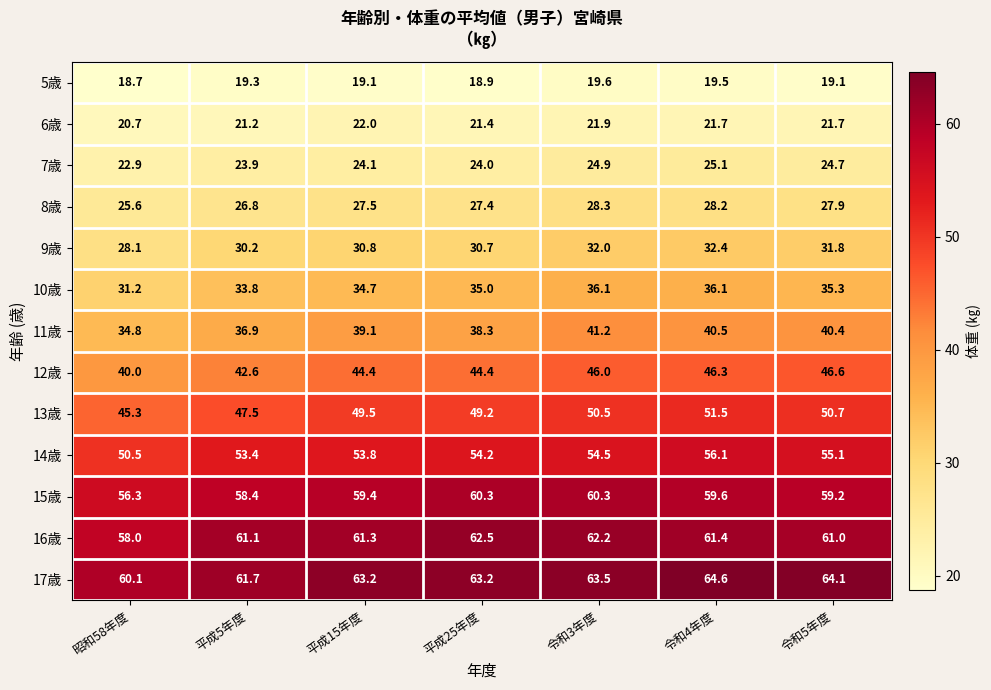

What is the smallest value displayed?

18.7